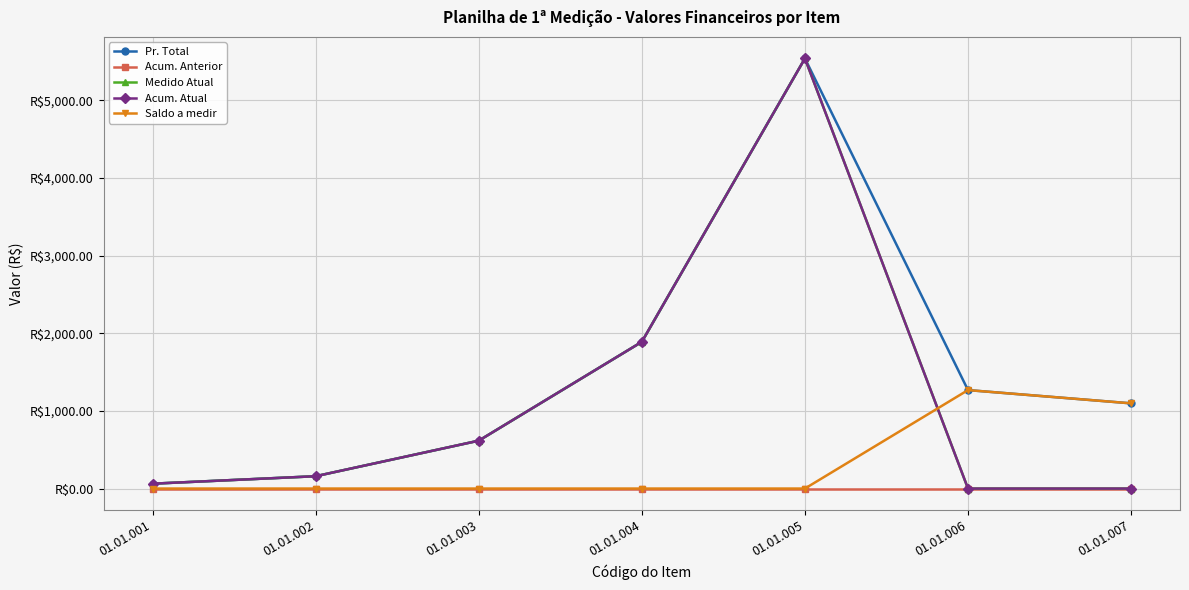

Which series has the largest total across all categories?

Pr. Total